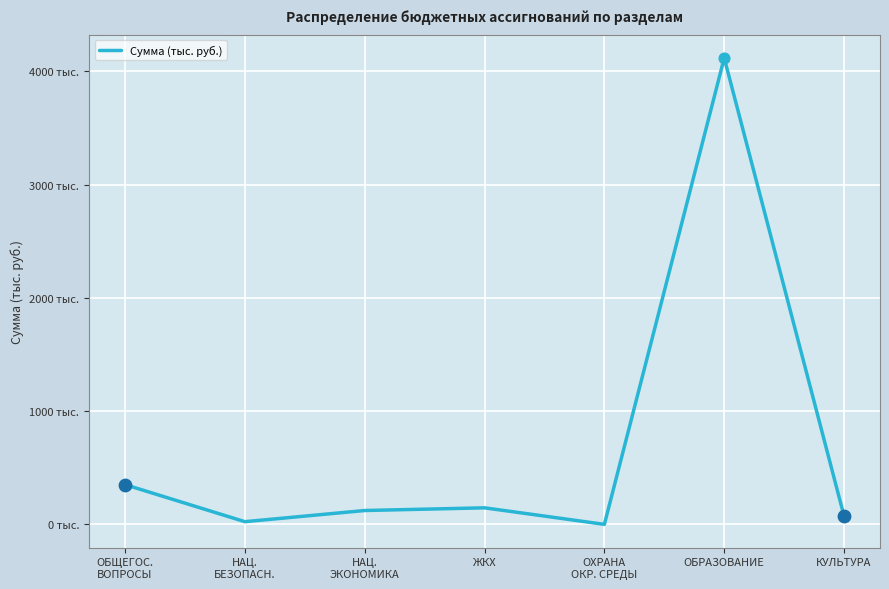

Between ЖКХ and КУЛЬТУРА, which is larger?

ЖКХ